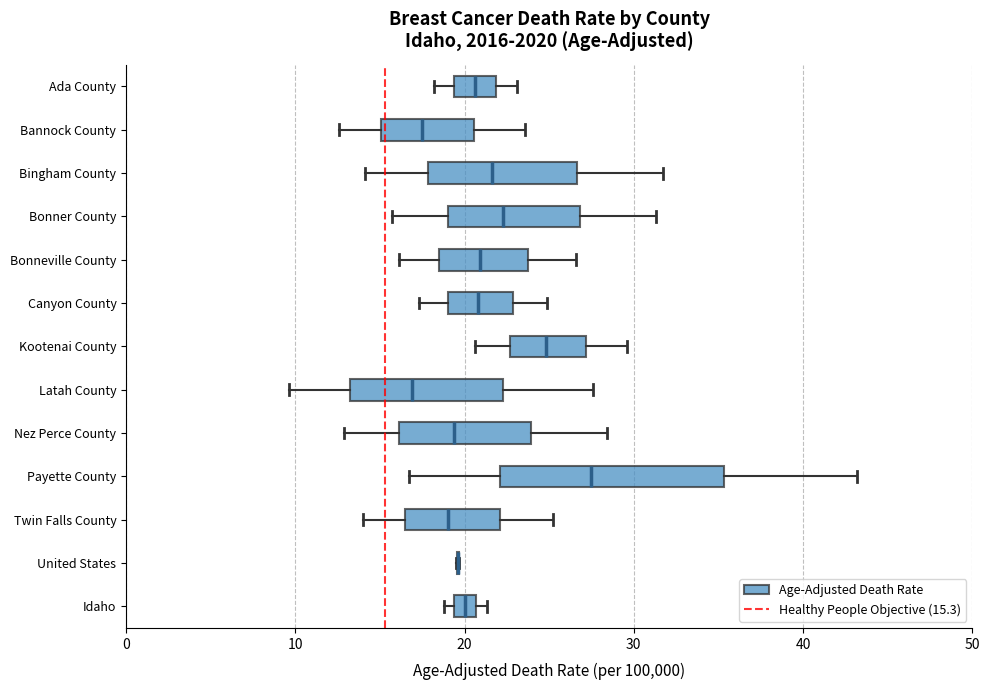

Comparing the boxes themselves (not the whiskers), which one is the widest?

Payette County